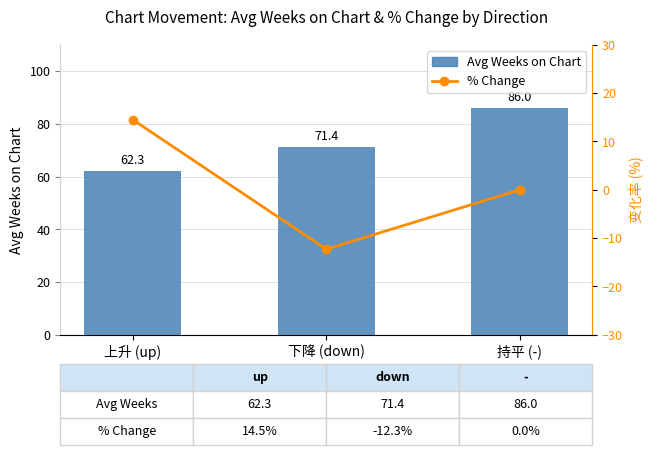

What is the maximum value for % Change (simulated)?

14.5